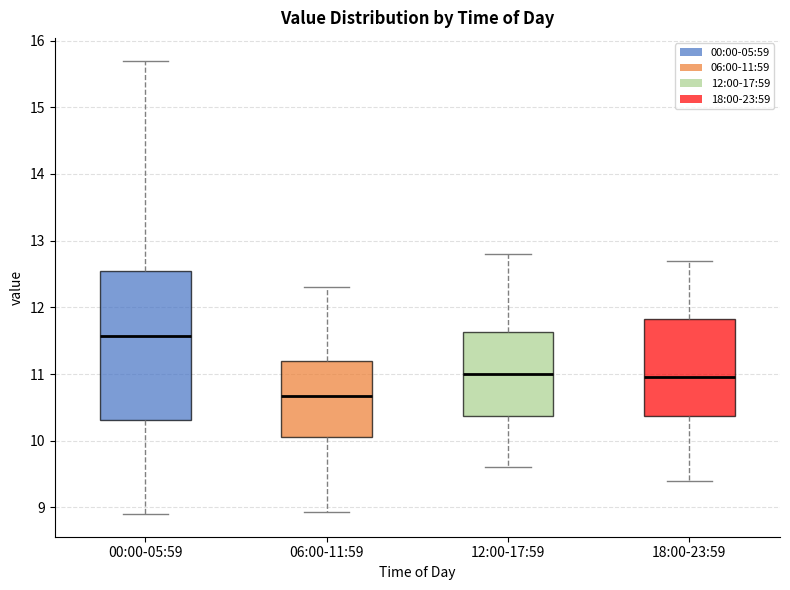

Reading left to right, read every box against the y-axis: the position of its median line, the range the box covers, and the ends of its whiskers. The values are not printed on the chart, so give them approximately, as read against the axis.

00:00-05:59: median 11.6, box 10.3 to 12.5, whiskers 8.9 to 15.7
06:00-11:59: median 10.7, box 10.1 to 11.2, whiskers 8.9 to 12.3
12:00-17:59: median 11.0, box 10.4 to 11.6, whiskers 9.6 to 12.8
18:00-23:59: median 11.0, box 10.4 to 11.8, whiskers 9.4 to 12.7